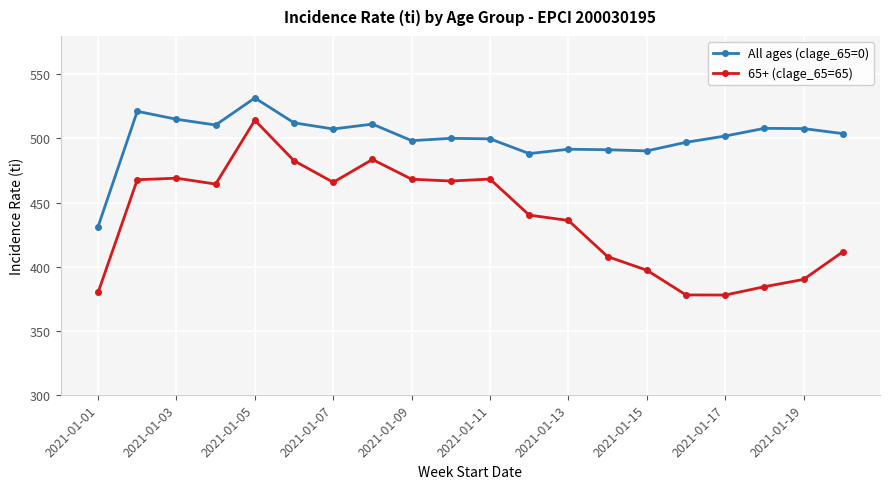

How many interior local peaks does the All ages (clage_65=0) series have?

6